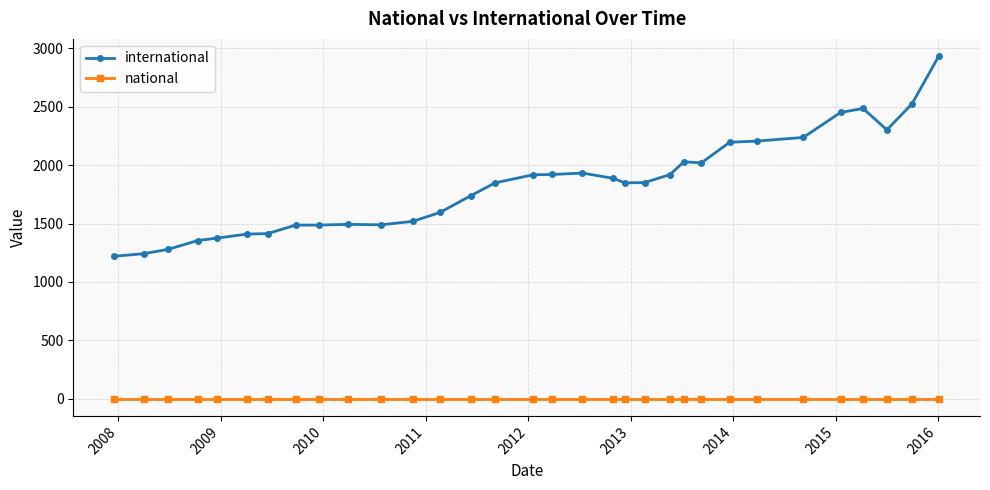

Rank the series by their average value, from highest to lowest.

international, national